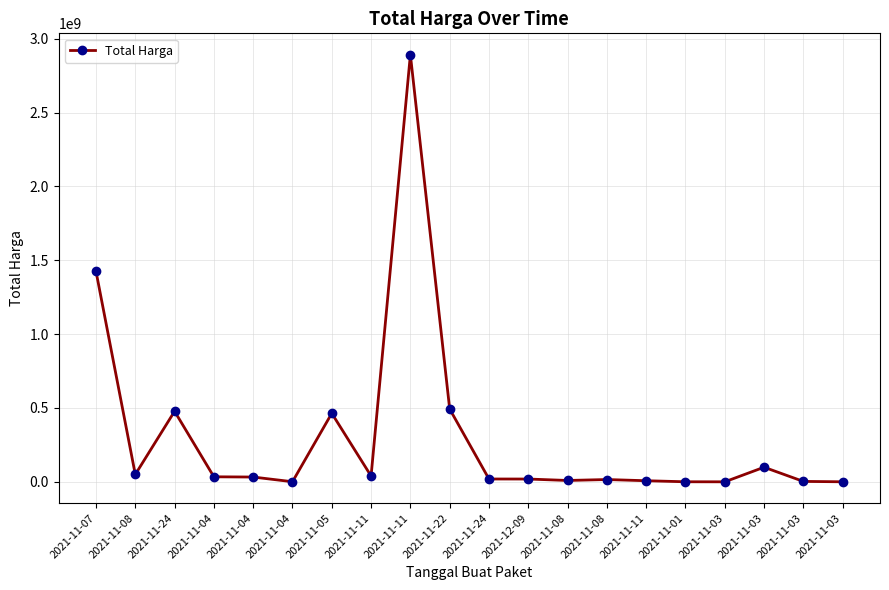

What is the label of the 1st point from the left?

2021-11-07